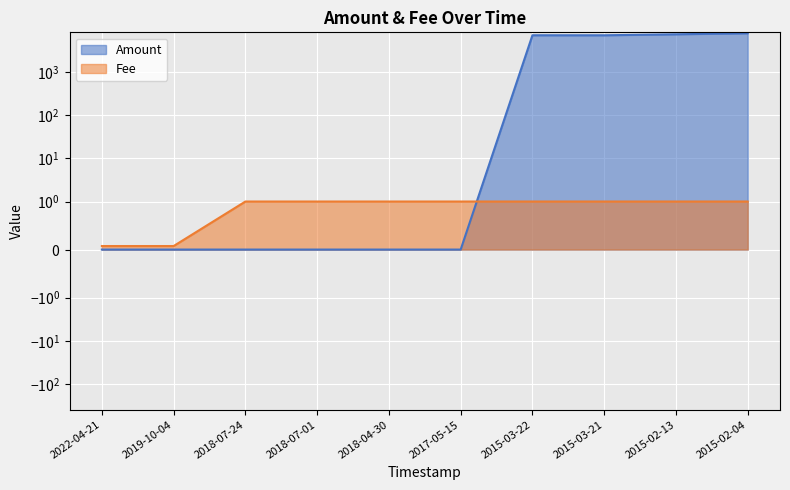

True or false: Fee has more than 0 points higher than both neighbors.

False